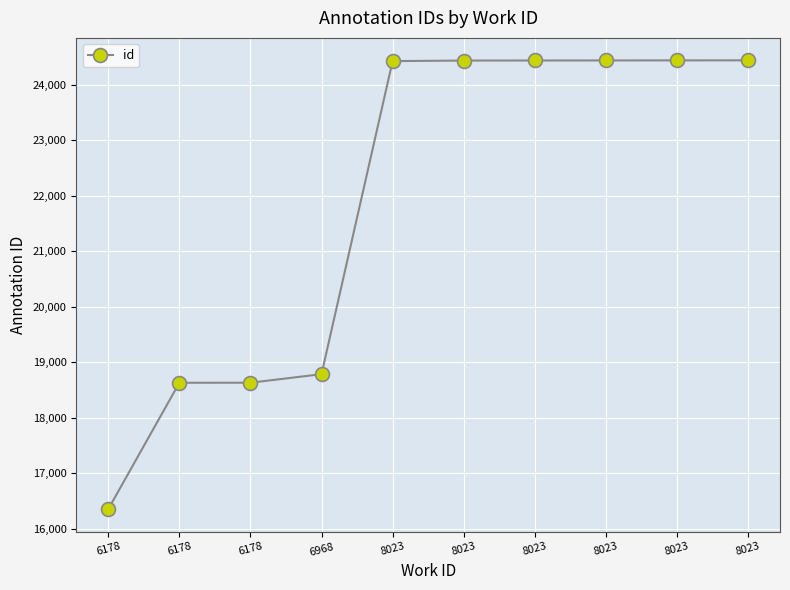

What is the sum of all values?

219013